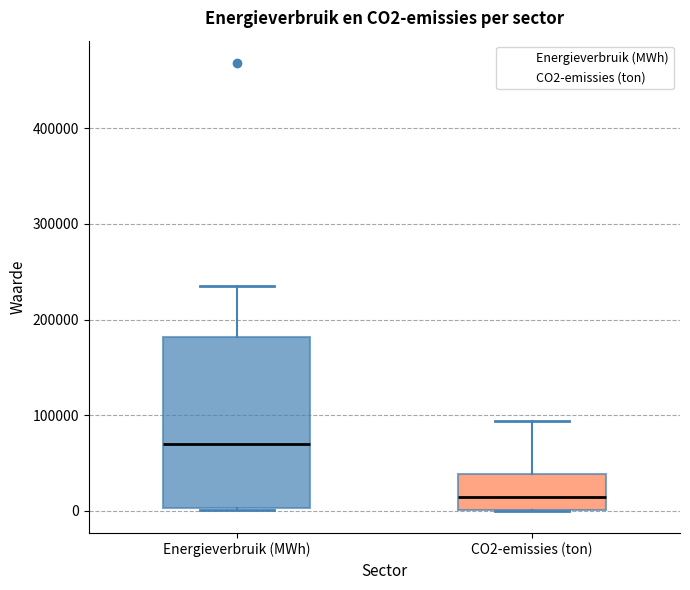

Reading left to right, read every box against the y-axis: the position of its median line, the range the box covers, and the ends of its whiskers. The values are not printed on the chart, so give them approximately, as read against the axis.

Energieverbruik (MWh): median 70000, box 0 to 180000, whiskers 0 to 230000
CO2-emissies (ton): median 10000, box 0 to 40000, whiskers 0 to 90000